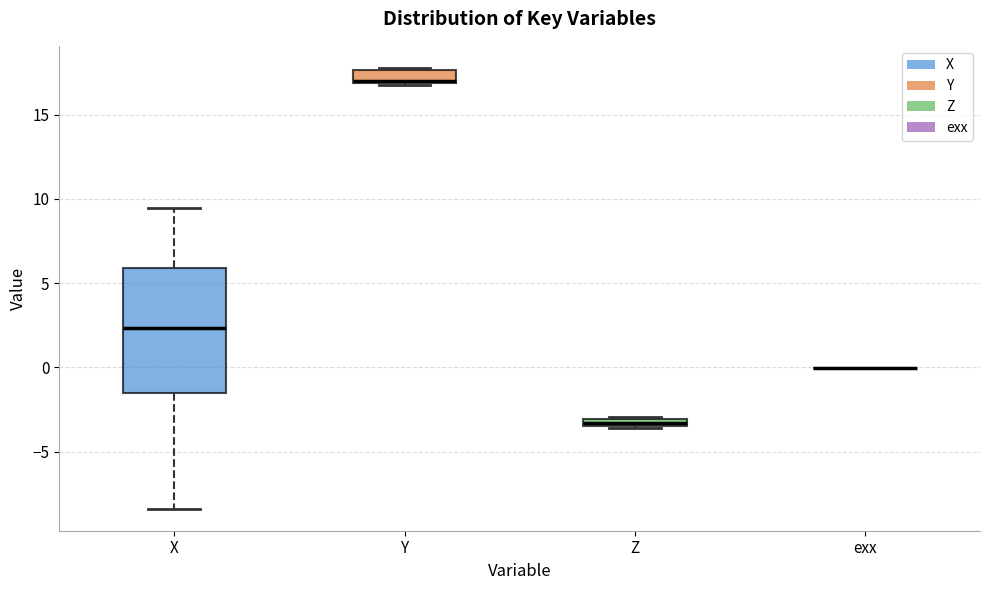

Which box is the tallest, from its lower edge to its upper edge?

X